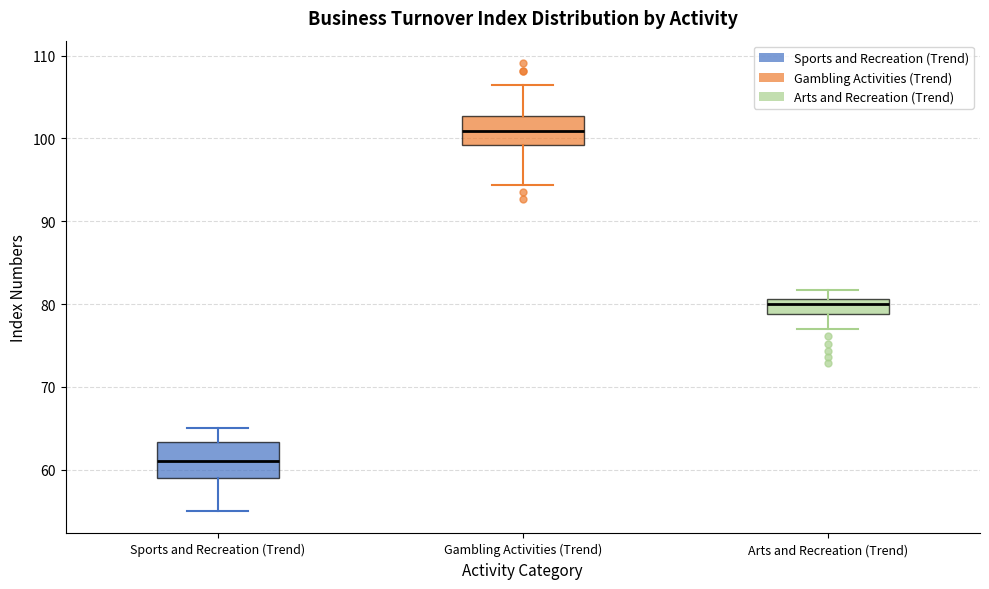

Where is the lower edge of the box for Arts and Recreation (Trend) on the y-axis? The values are not printed on the chart, so give them approximately, as read against the axis.

79